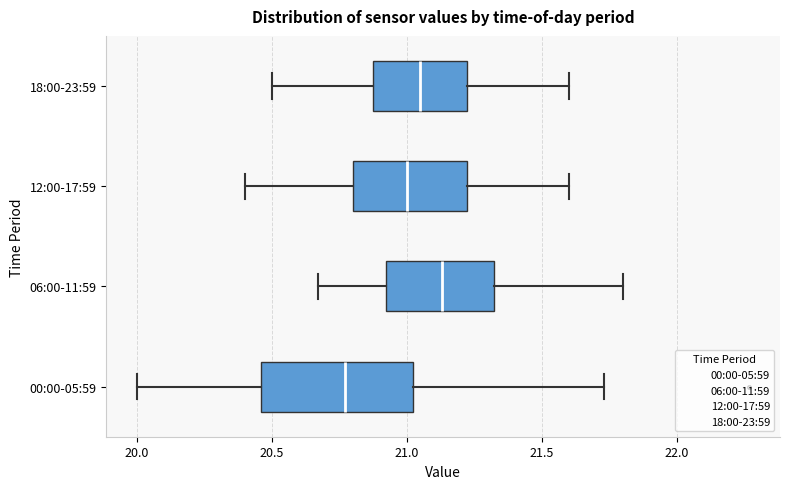

Comparing the boxes themselves (not the whiskers), which one is the widest?

00:00-05:59